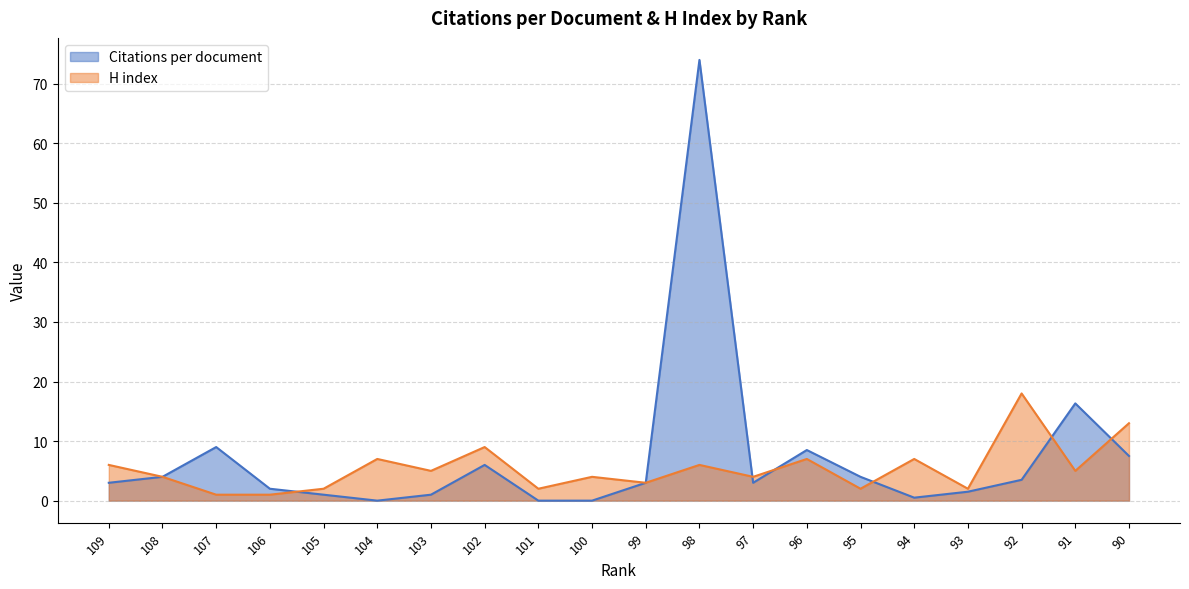

Does the chart have visible grid lines?

Yes